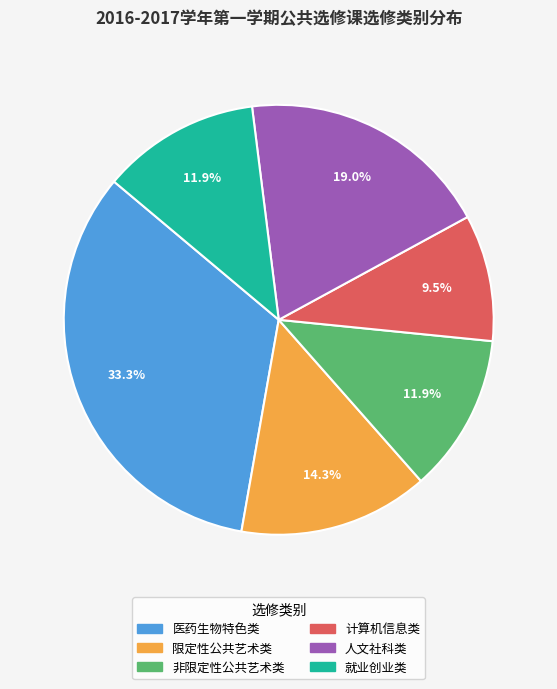

To the nearest percent, what portion does 人文社科类 represent?

19%